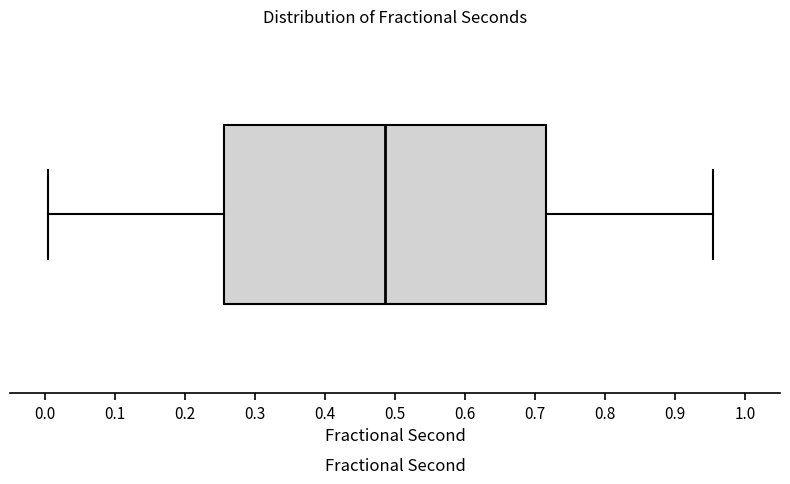

Read this box plot against the x-axis: the position of the median line, the range covered by the box, and the ends of both whiskers. The values are not printed on the chart, so give them approximately, as read against the axis.

median 0.49, box 0.26 to 0.72, whiskers 0.00 to 0.95